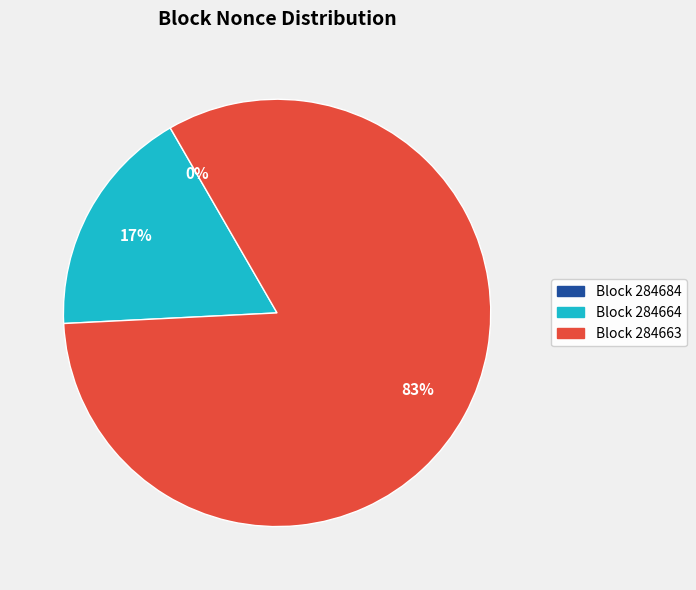

To the nearest percent, what is the difference between the largest and smallest slice percentages?

83%